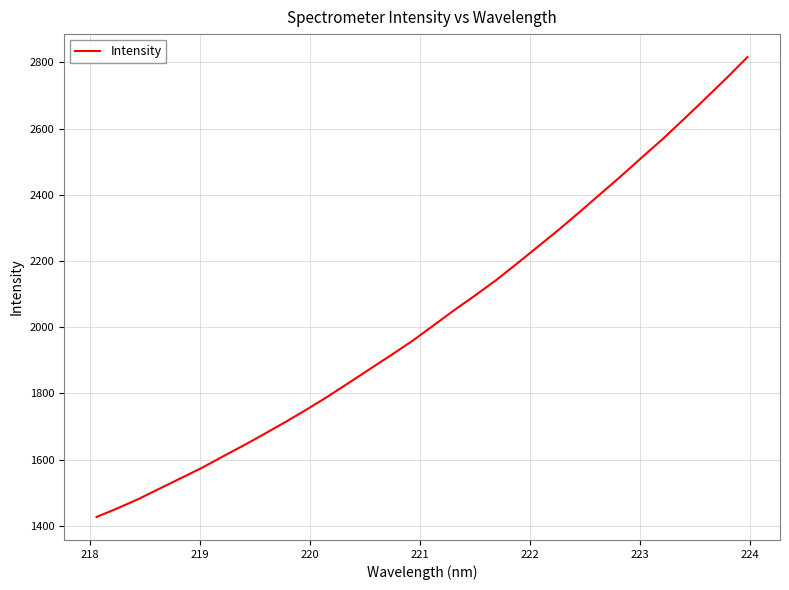

What is the difference between the maximum and minimum values?

1389.1